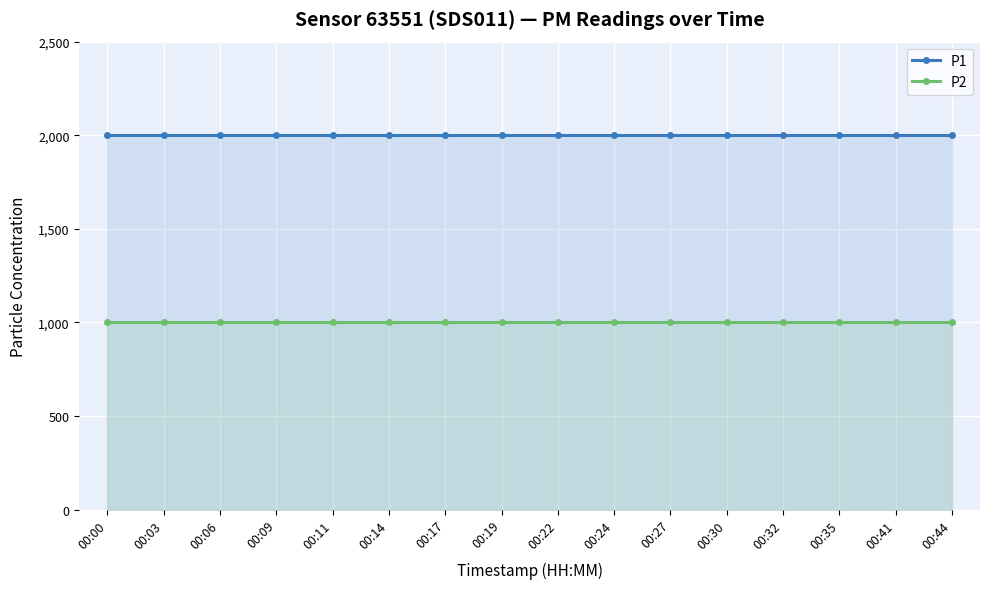

What is the difference between the highest and lowest values at 00:17?

1000.0